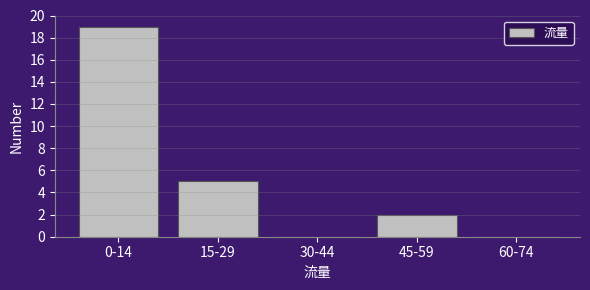

Reading right to left, list all the values displayed in this chart.

60-74=0	45-59=2	30-44=0	15-29=5	0-14=19